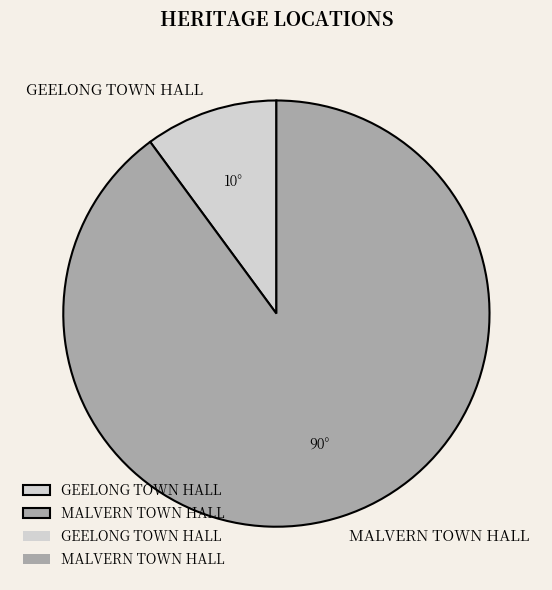

How many slices are in this pie chart?

2